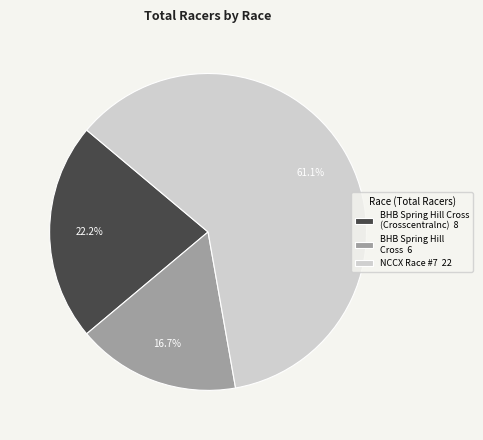

Does any single category account for the majority?

Yes